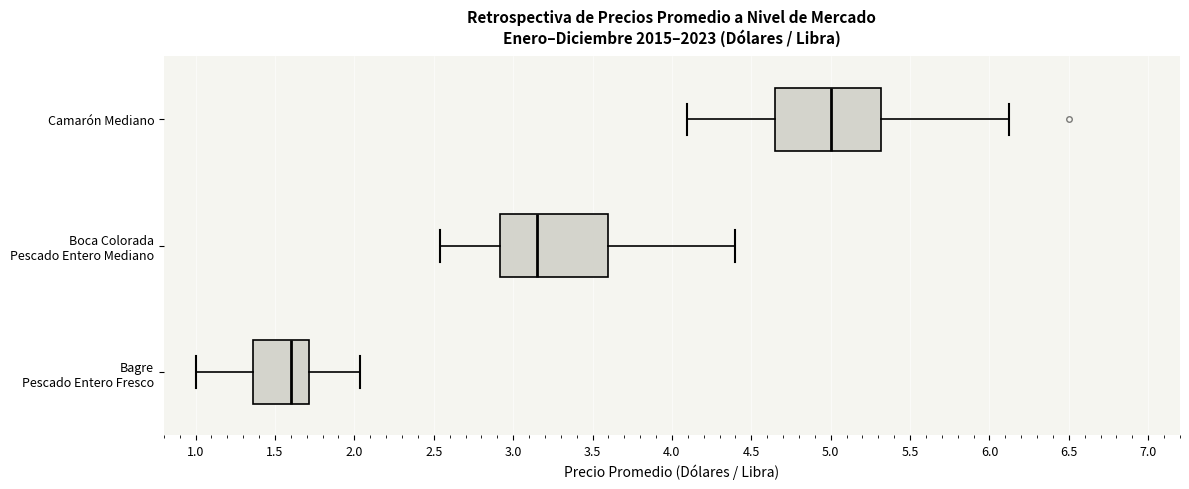

Which box's median line is the furthest to the right?

Camarón Mediano